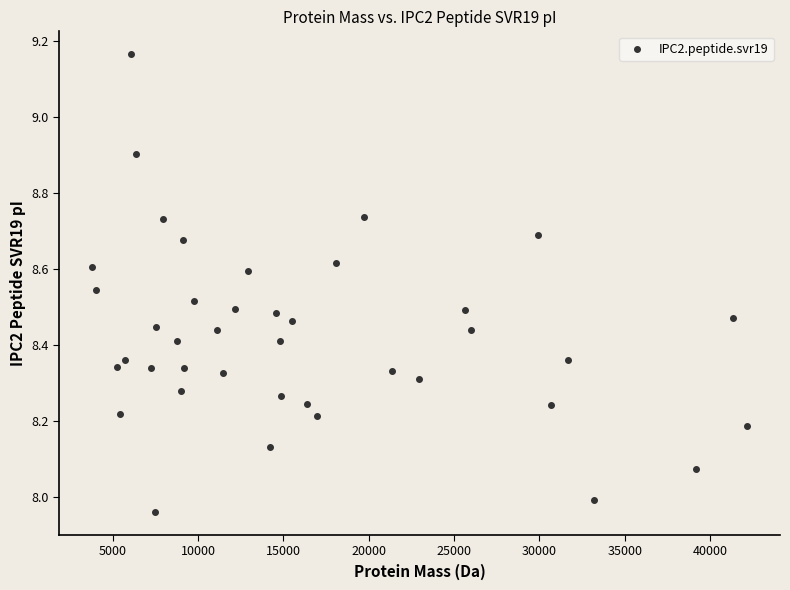

What is the range of Y values (max minus min)?

1.2